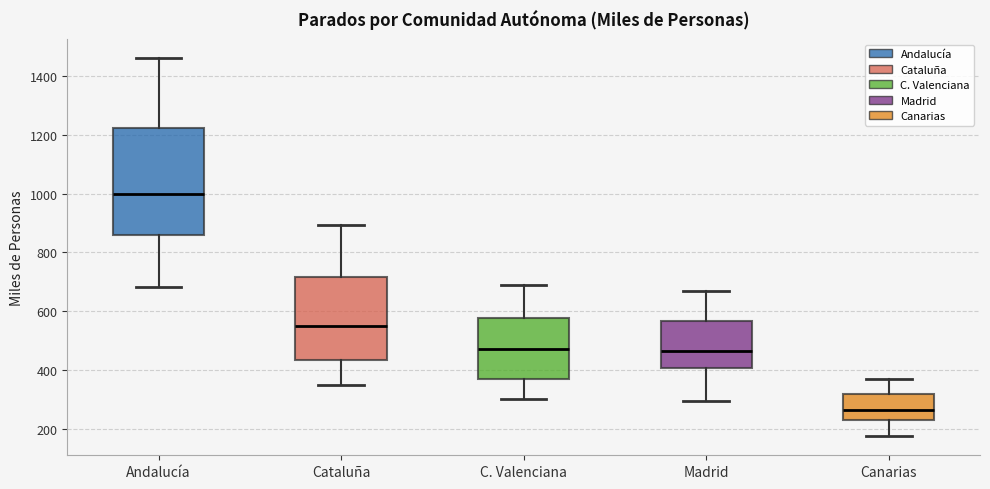

Reading left to right, transcribe this box plot: for each box, give where its median line is, the range the box spans, and where its two whiskers end, as read against the y-axis. The values are not printed on the chart, so give them approximately, as read against the axis.

Andalucía: median 1000, box 860 to 1220, whiskers 680 to 1460
Cataluña: median 560, box 440 to 720, whiskers 340 to 900
C. Valenciana: median 480, box 360 to 580, whiskers 300 to 700
Madrid: median 460, box 400 to 560, whiskers 300 to 660
Canarias: median 260, box 240 to 320, whiskers 180 to 380